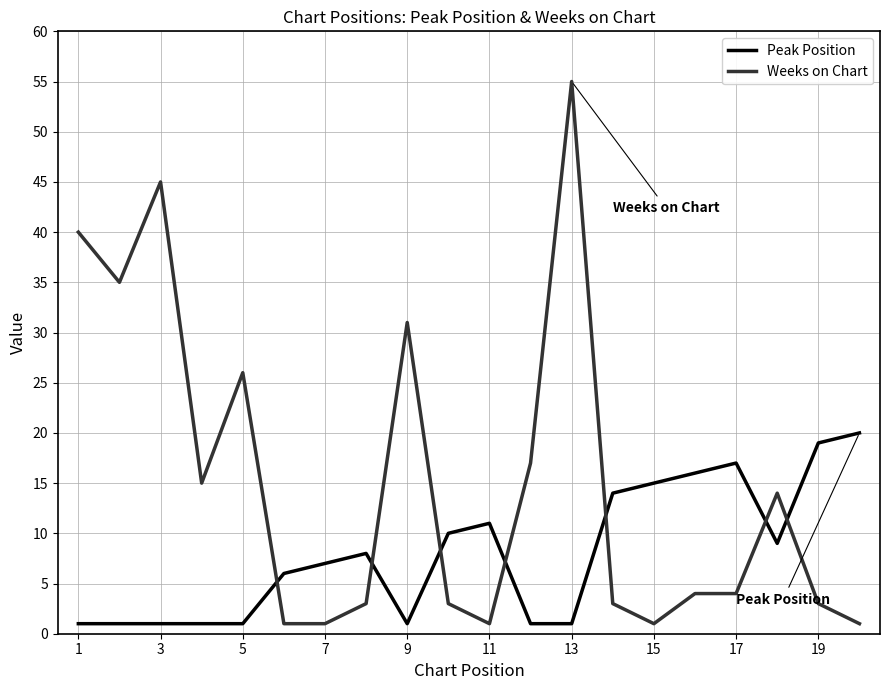

What is the difference between the maximum and minimum values in the Peak Position series?

19